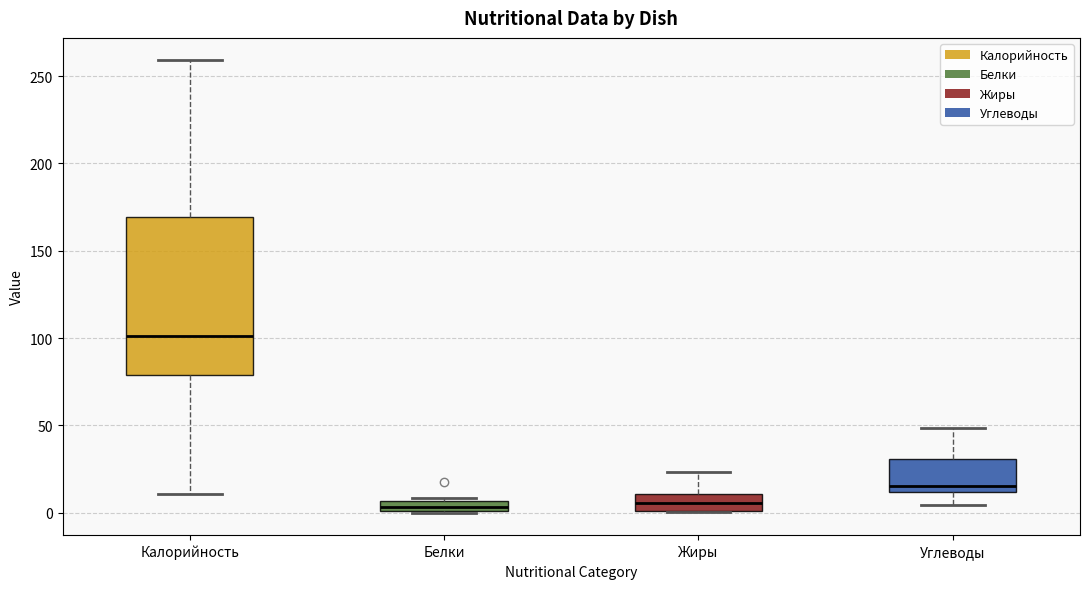

Where is the lower edge of the box for Углеводы on the y-axis? The values are not printed on the chart, so give them approximately, as read against the axis.

10